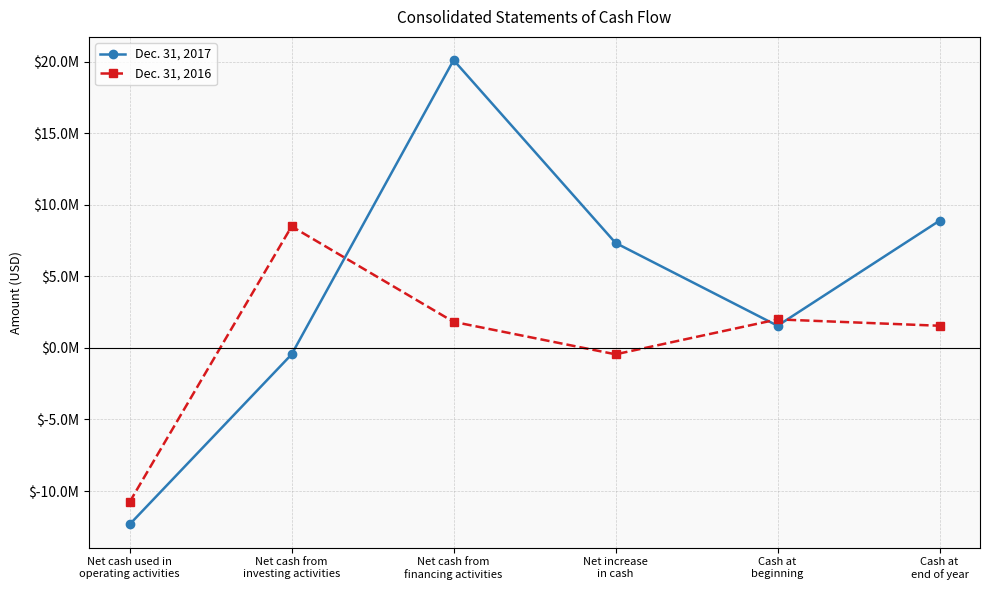

Is this an area chart (filled region under the line)?

No